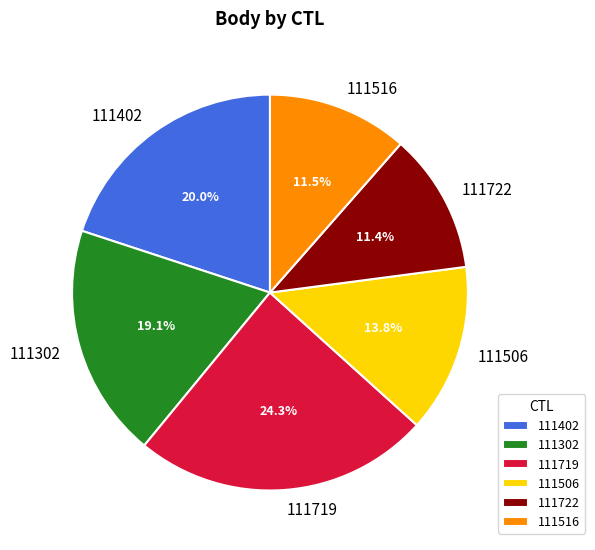

Does any single category account for the majority?

No